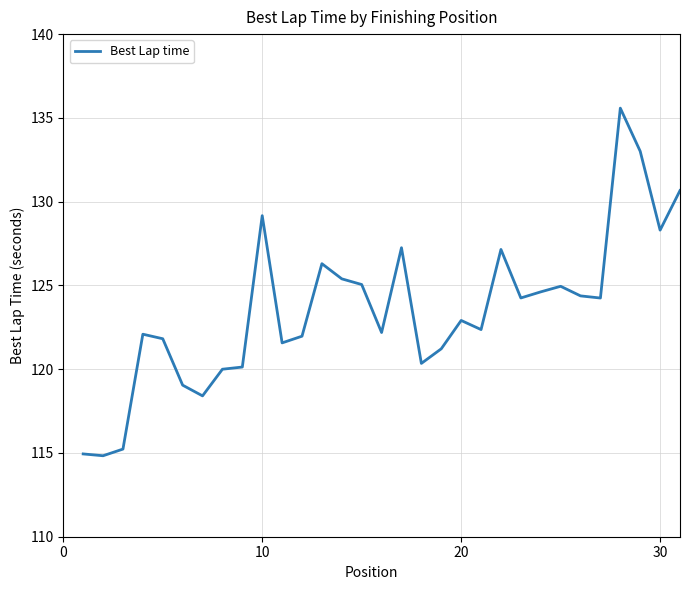

What is the difference between the maximum and minimum values?

20.7